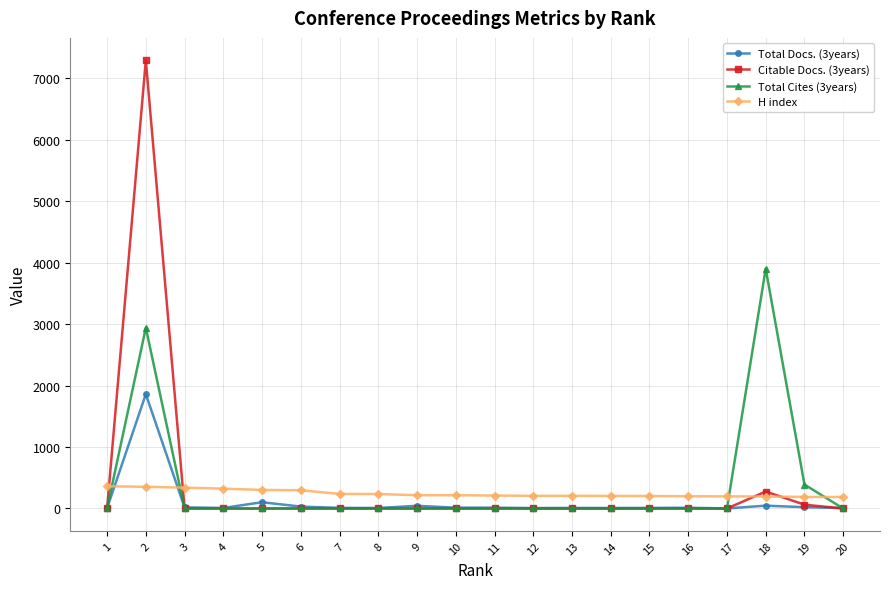

What are all the series names shown in the legend?

Total Docs. (3years), Citable Docs. (3years), Total Cites (3years), H index